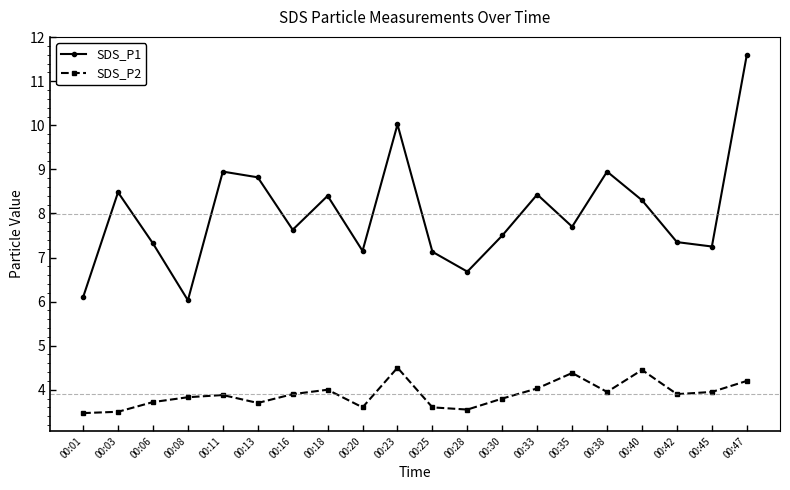

At which label does SDS_P1 first exceed 7?

00:03